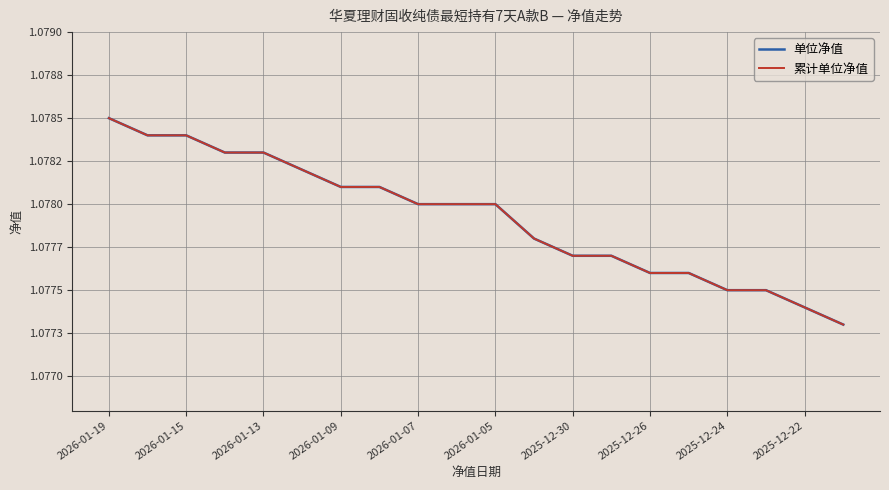

Does the chart display data point markers on the line(s)?

No